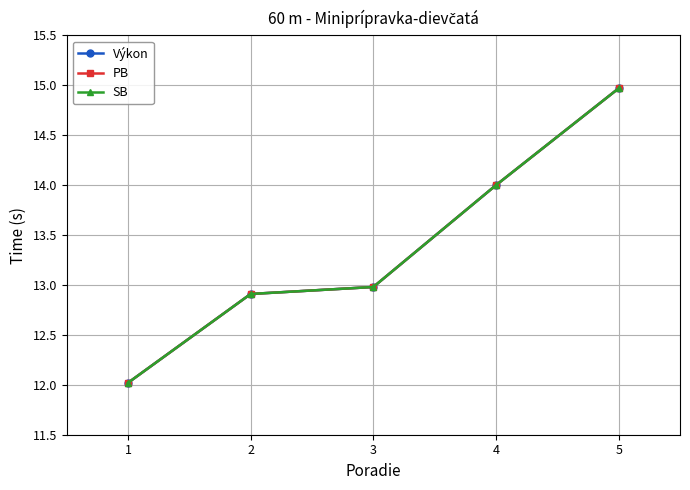

True or false: SB has a value of 13.0 at 3.

True